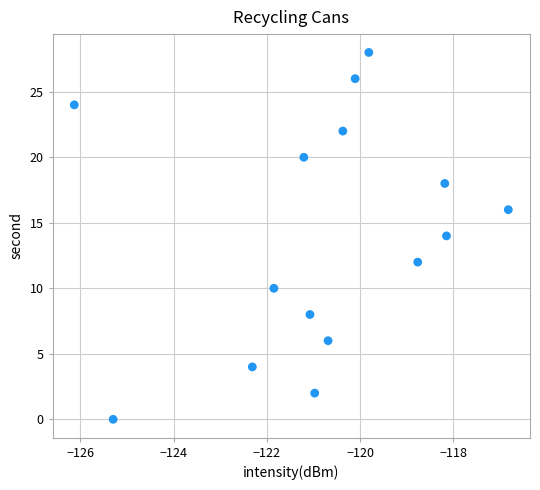

What is the range of Y values (max minus min)?

28